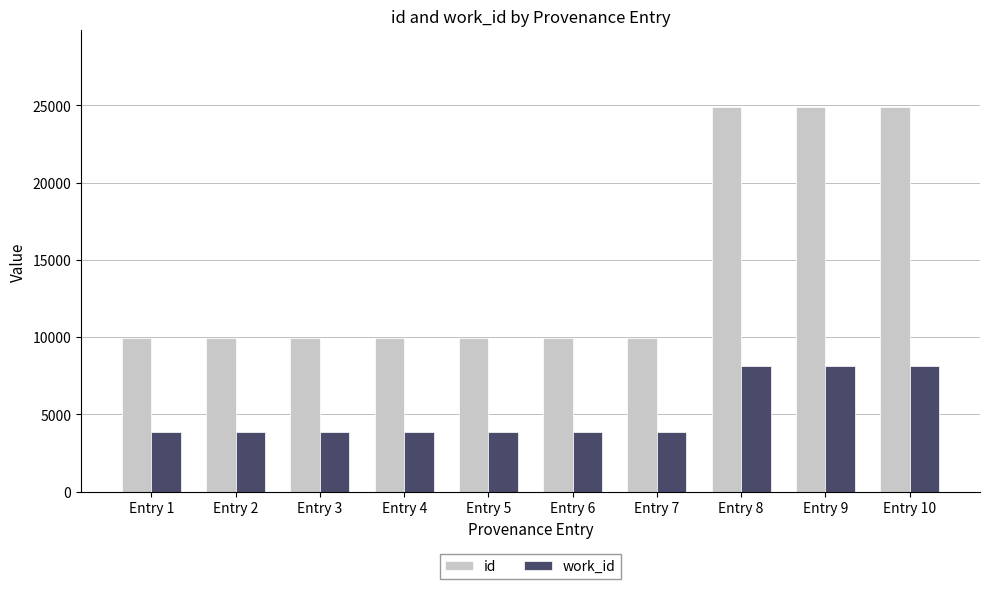

True or false: work_id has a value of 5714 at Entry 1.

False